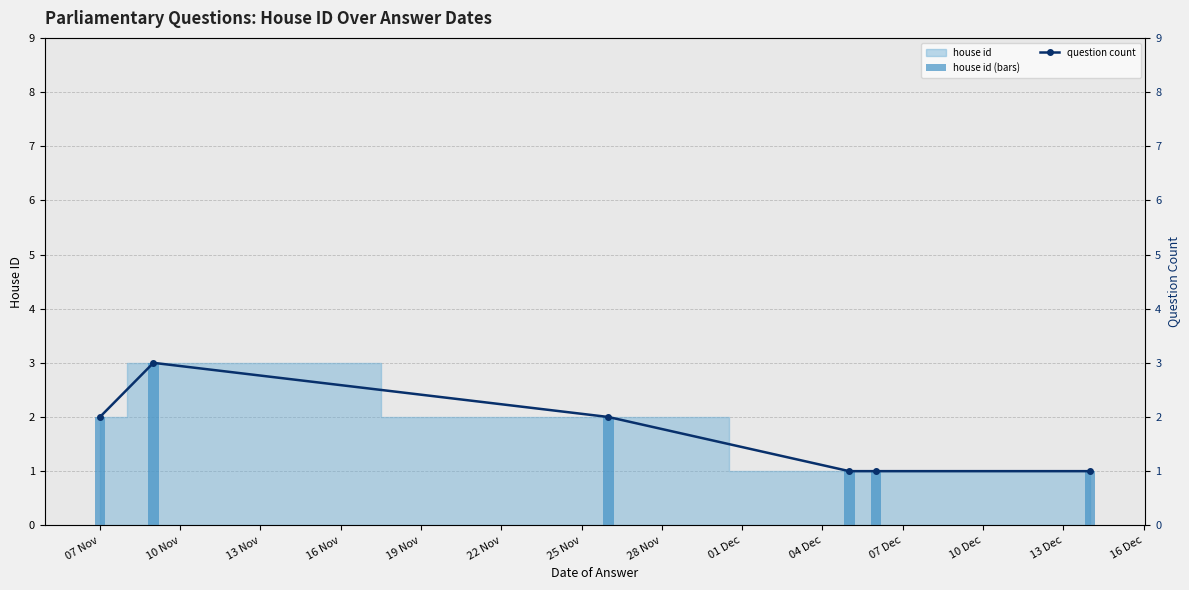

How many values in the house id (bars) series are below 2?

3